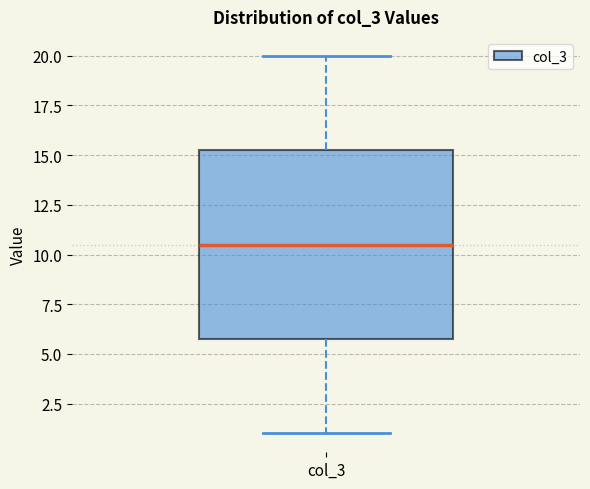

Transcribe this box plot: give where the median line is, the range the box spans, and where the two whiskers end, as read against the y-axis. The values are not printed on the chart, so give them approximately, as read against the axis.

median 10.5, box 6.0 to 15.5, whiskers 1.0 to 20.0